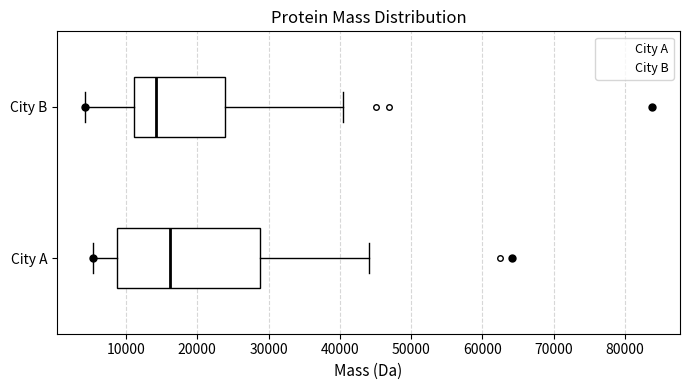

Where does the right whisker of the box for City B end on the x-axis? The values are not printed on the chart, so give them approximately, as read against the axis.

40000